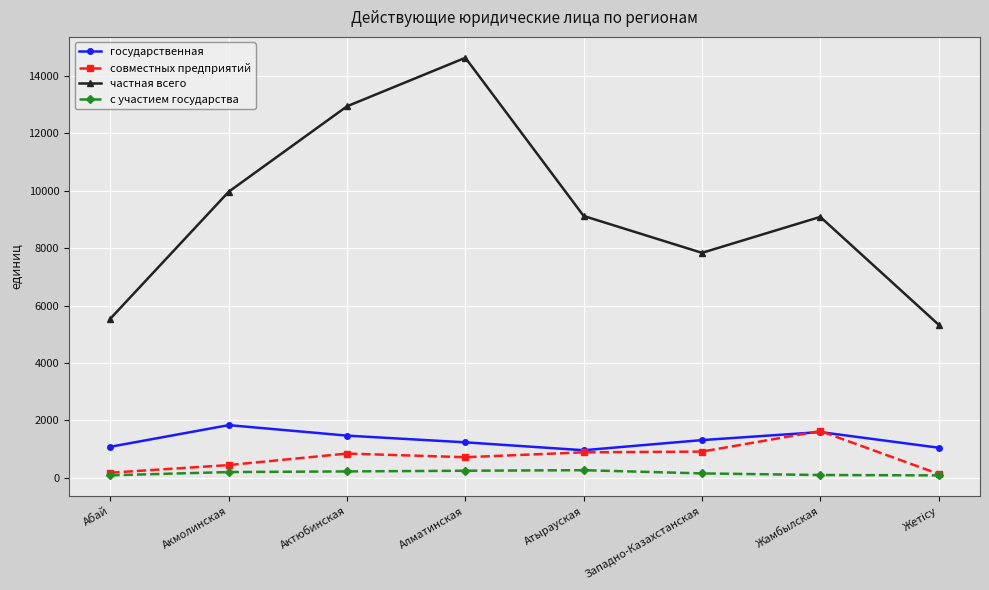

How many values in the частная всего series are below 9122?

4